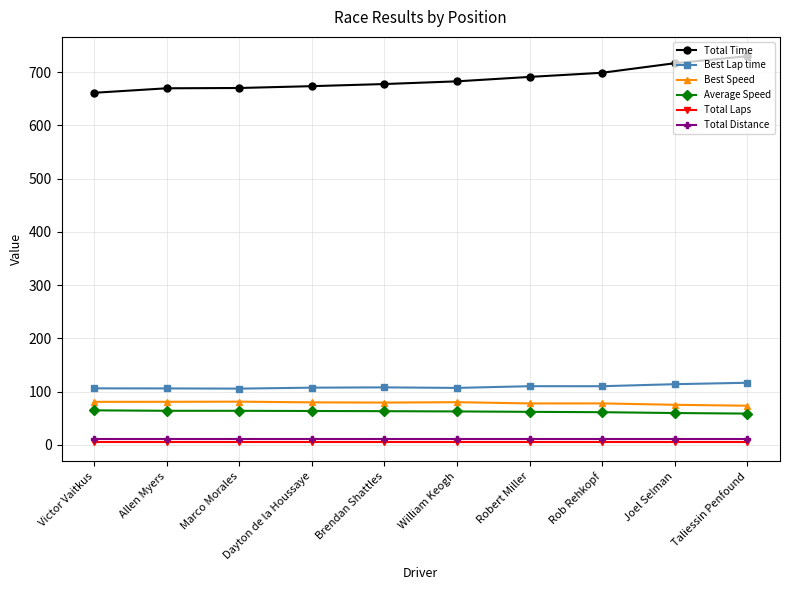

The value of Best Speed at Taliessin Penfound is 73.5. True or false?

True